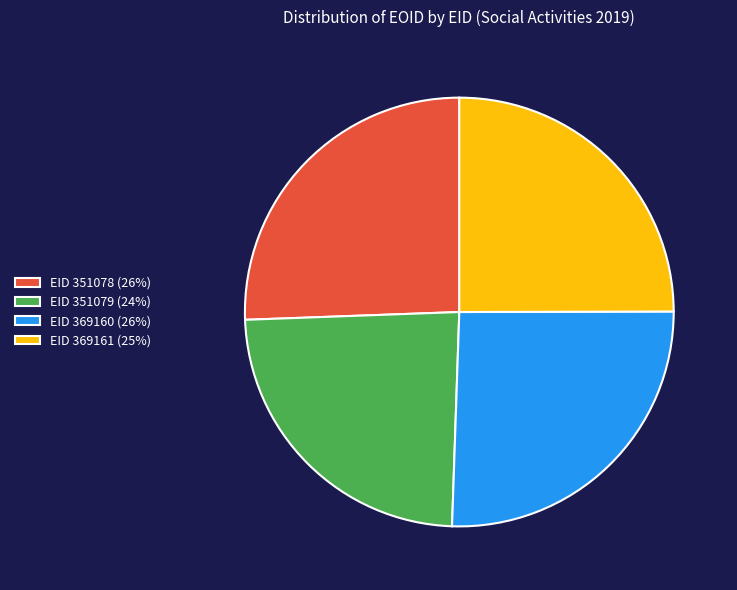

Is there any slice that represents more than half of the pie?

No